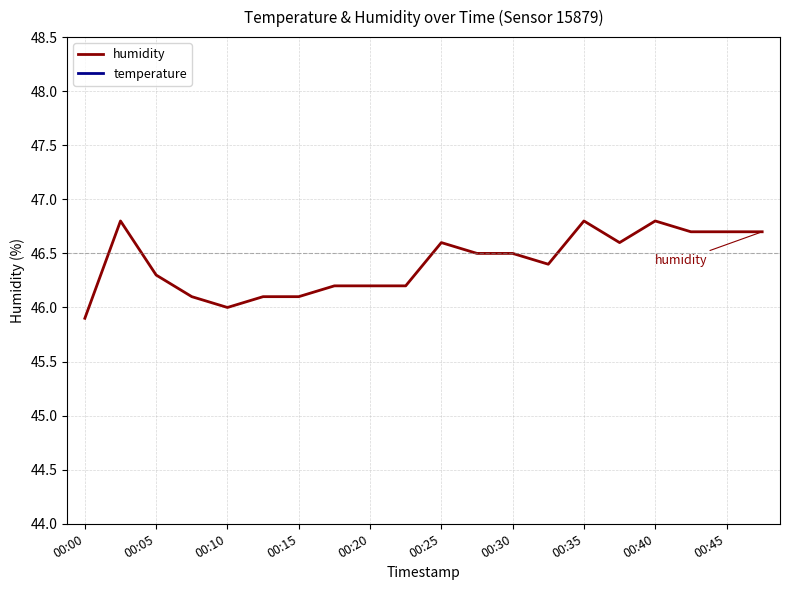

The value of humidity at 00:25 is 46.6. True or false?

True